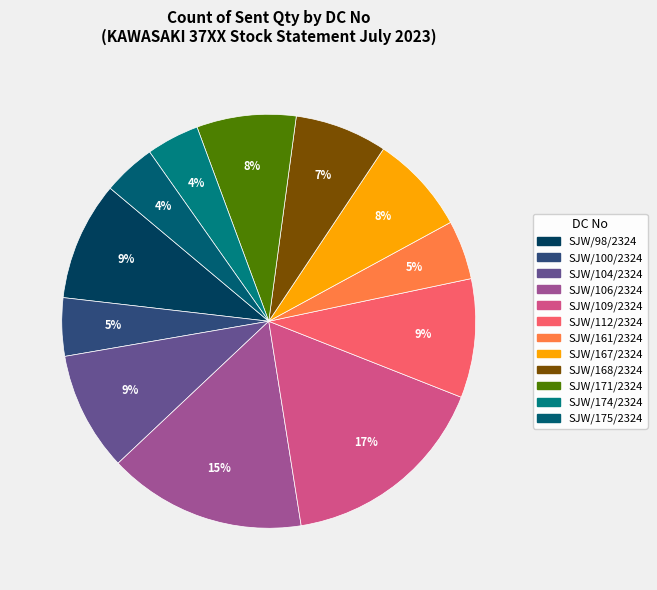

What is the largest slice in the pie chart?

SJW/109/2324